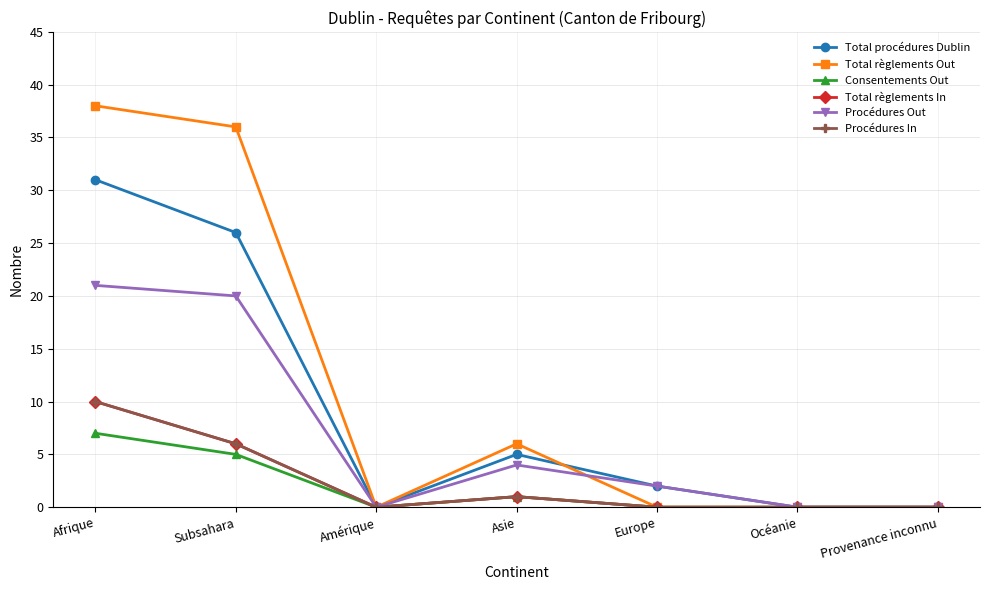

Reading right to left, transcribe all the data shown in this chart.

Total procédures Dublin: Provenance inconnu=0	Océanie=0	Europe=2	Asie=5	Amérique=0	Subsahara=26	Afrique=31
Total règlements Out: Provenance inconnu=0	Océanie=0	Europe=0	Asie=6	Amérique=0	Subsahara=36	Afrique=38
Consentements Out: Provenance inconnu=0	Océanie=0	Europe=0	Asie=1	Amérique=0	Subsahara=5	Afrique=7
Total règlements In: Provenance inconnu=0	Océanie=0	Europe=0	Asie=1	Amérique=0	Subsahara=6	Afrique=10
Procédures Out: Provenance inconnu=0	Océanie=0	Europe=2	Asie=4	Amérique=0	Subsahara=20	Afrique=21
Procédures In: Provenance inconnu=0	Océanie=0	Europe=0	Asie=1	Amérique=0	Subsahara=6	Afrique=10